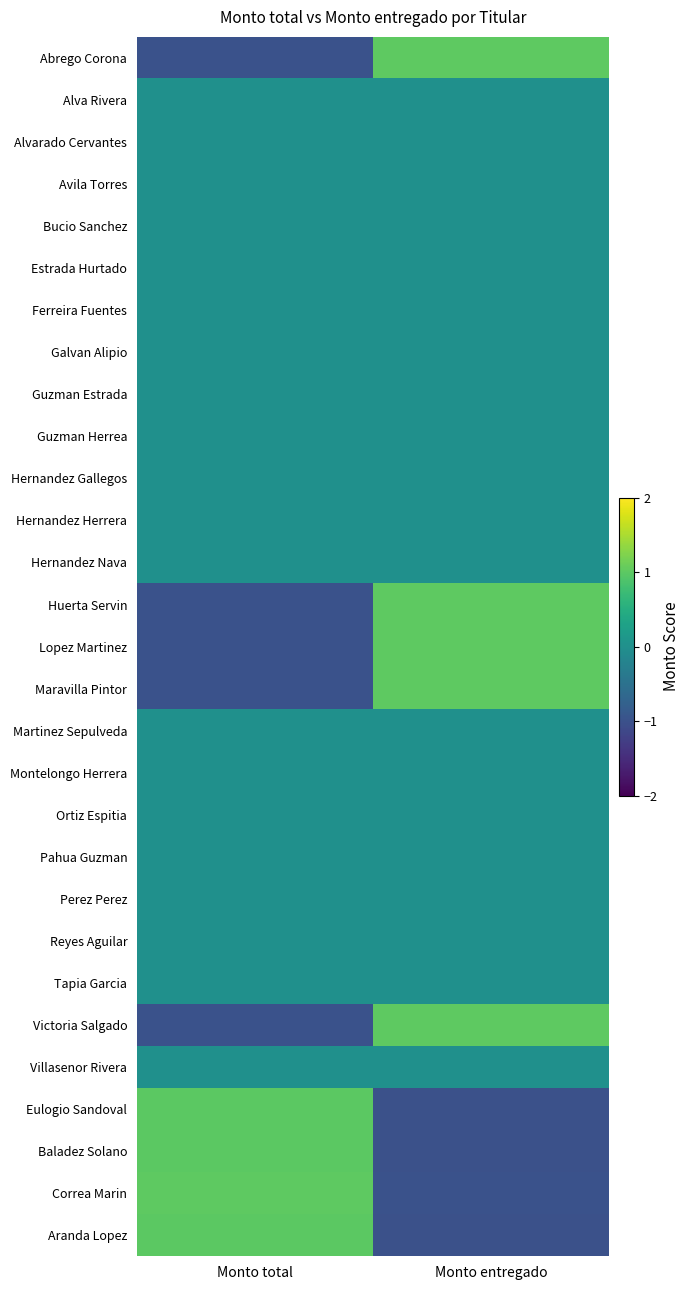

Reading left to right, transcribe all the data shown in this chart.

Abrego Corona: Monto total=-1.0	Monto entregado=1.0
Alva Rivera: Monto total=0.0	Monto entregado=0.0
Alvarado Cervantes: Monto total=0.0	Monto entregado=0.0
Avila Torres: Monto total=0.0	Monto entregado=0.0
Bucio Sanchez: Monto total=0.0	Monto entregado=0.0
Estrada Hurtado: Monto total=0.0	Monto entregado=0.0
Ferreira Fuentes: Monto total=0.0	Monto entregado=0.0
Galvan Alipio: Monto total=0.0	Monto entregado=0.0
Guzman Estrada: Monto total=0.0	Monto entregado=0.0
Guzman Herrea: Monto total=0.0	Monto entregado=0.0
Hernandez Gallegos: Monto total=0.0	Monto entregado=0.0
Hernandez Herrera: Monto total=0.0	Monto entregado=0.0
Hernandez Nava: Monto total=0.0	Monto entregado=0.0
Huerta Servin: Monto total=-1.0	Monto entregado=1.0
Lopez Martinez: Monto total=-1.0	Monto entregado=1.0
Maravilla Pintor: Monto total=-1.0	Monto entregado=1.0
Martinez Sepulveda: Monto total=0.0	Monto entregado=0.0
Montelongo Herrera: Monto total=0.0	Monto entregado=0.0
Ortiz Espitia: Monto total=0.0	Monto entregado=0.0
Pahua Guzman: Monto total=0.0	Monto entregado=0.0
Perez Perez: Monto total=0.0	Monto entregado=0.0
Reyes Aguilar: Monto total=0.0	Monto entregado=0.0
Tapia Garcia: Monto total=0.0	Monto entregado=0.0
Victoria Salgado: Monto total=-1.0	Monto entregado=1.0
Villasenor Rivera: Monto total=0.0	Monto entregado=0.0
Eulogio Sandoval: Monto total=1.0	Monto entregado=-1.0
Baladez Solano: Monto total=1.0	Monto entregado=-1.0
Correa Marin: Monto total=1.0	Monto entregado=-1.0
Aranda Lopez: Monto total=1.0	Monto entregado=-1.0